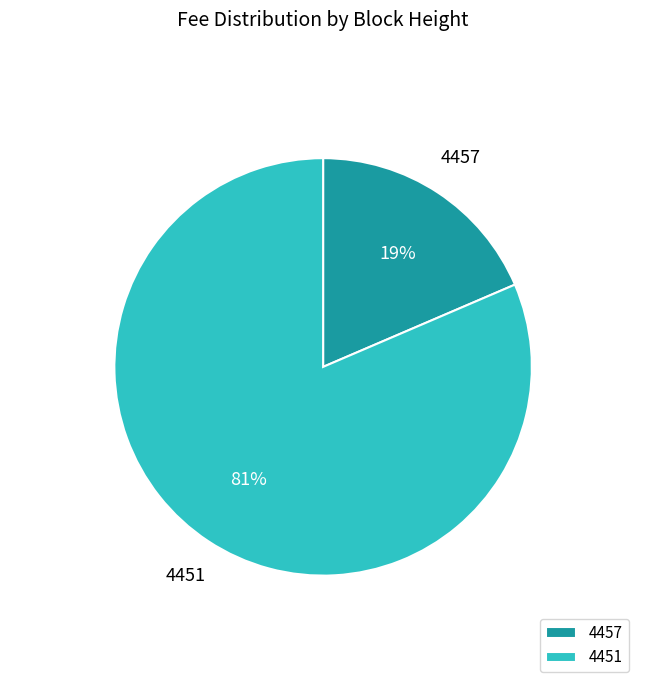

Is the sum of 4451 and 4457 greater than half?

Yes